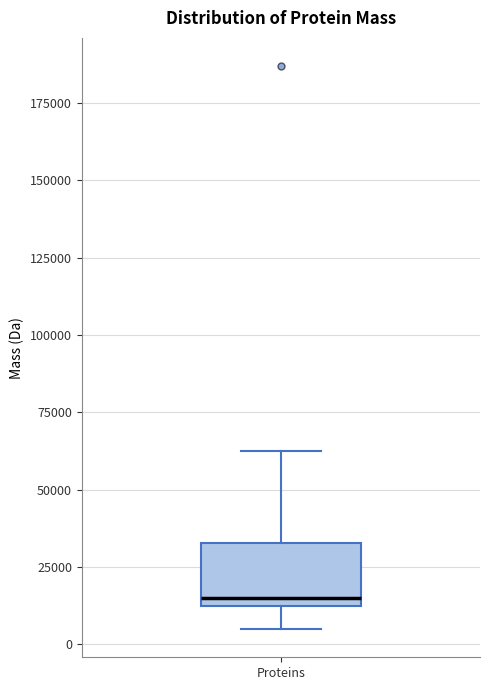

Transcribe this box plot: give where the median line is, the range the box spans, and where the two whiskers end, as read against the y-axis. The values are not printed on the chart, so give them approximately, as read against the axis.

median 15000, box 10000 to 35000, whiskers 5000 to 60000